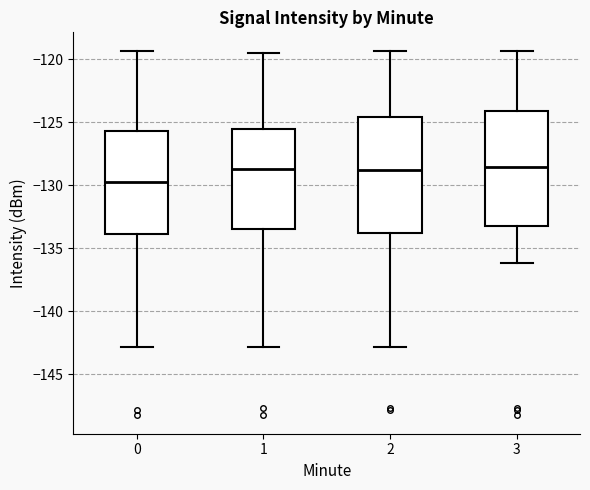

Which box has the lowest median line?

0